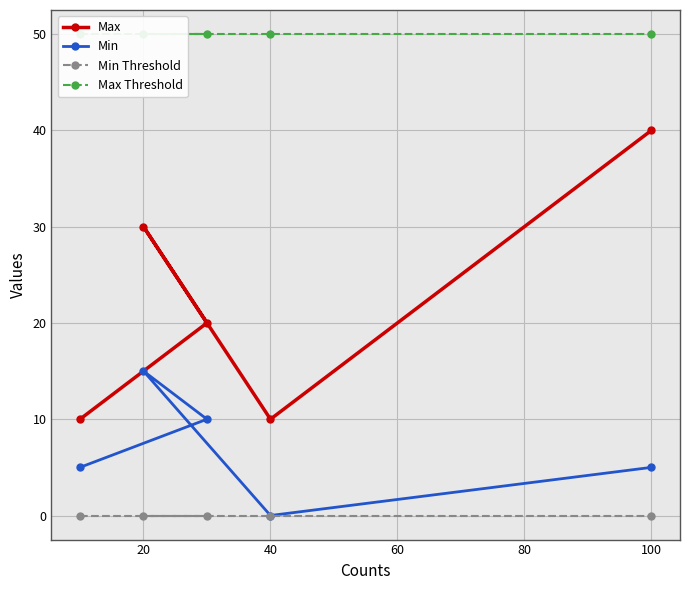

Reading right to left, list all the values displayed in this chart.

Max: 40	10	30	20	10
Min: 5	0	15	10	5
Min Threshold: 0	0	0	0	0
Max Threshold: 50	50	50	50	50